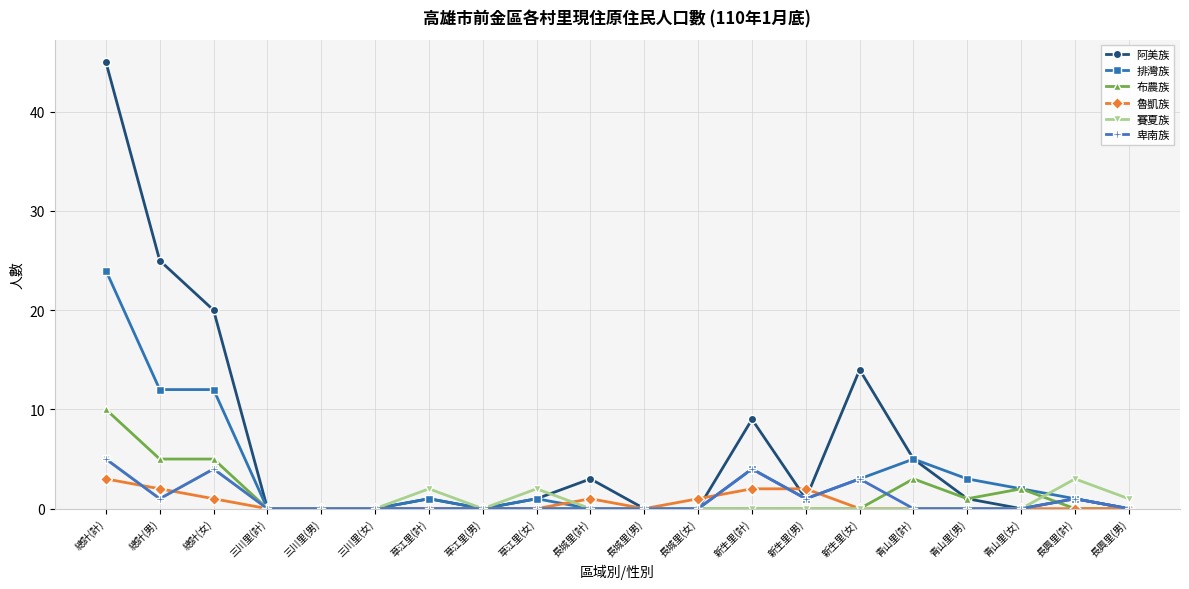

What is the average value of the 賽夏族 series?

1